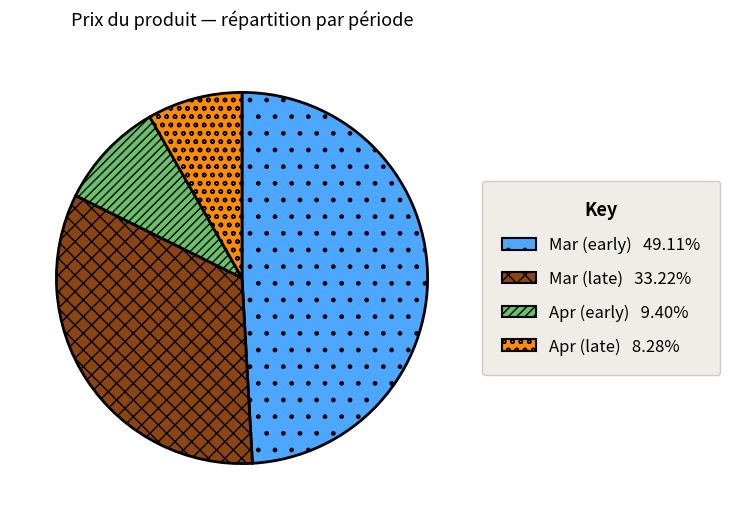

Count the number of slices in the pie.

4